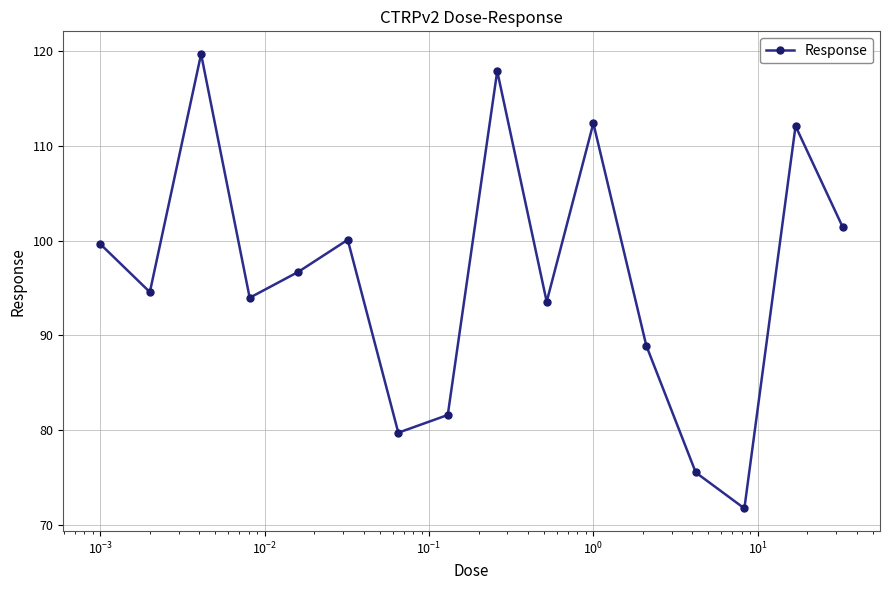

Reading left to right, list all the values displayed in this chart.

99.6	94.6	119.7	94.0	96.7	100.1	79.7	81.6	117.9	93.6	112.4	88.9	75.5	71.8	112.1	101.4